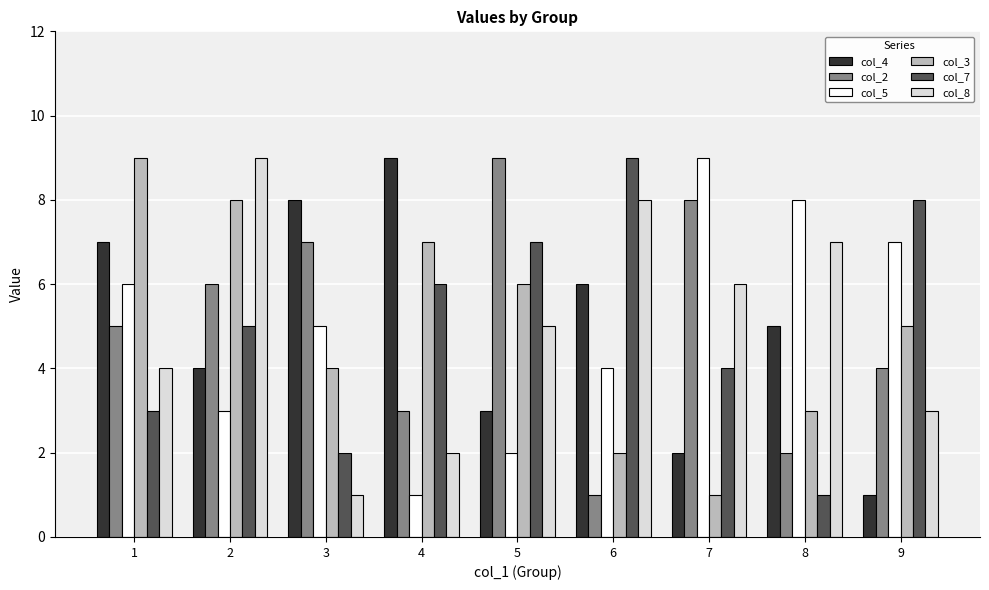

What is the maximum value shown in the chart?

9